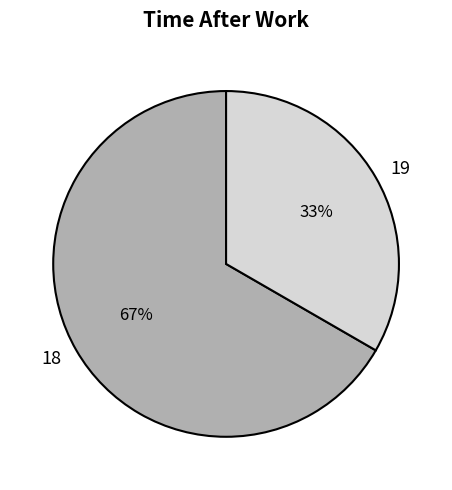

What is the largest slice in the pie chart?

18